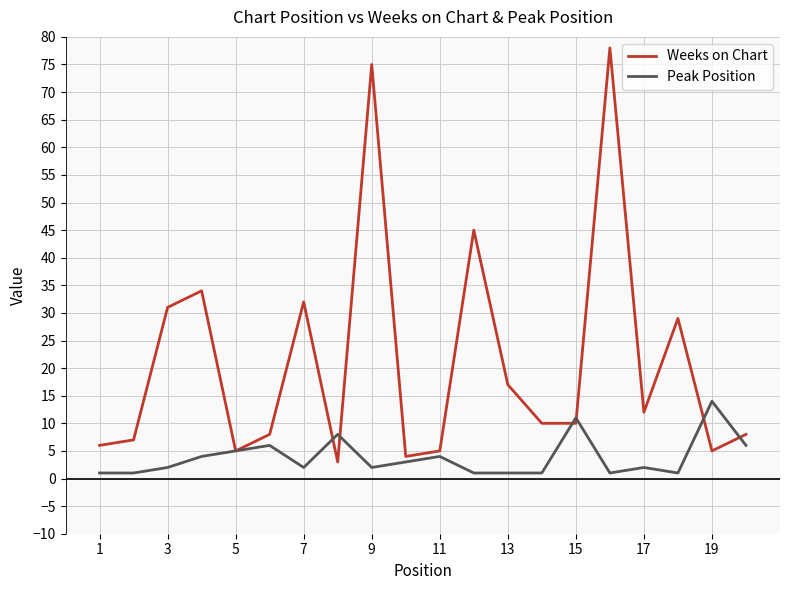

Rank the series by their average value, from lowest to highest.

Peak Position, Weeks on Chart